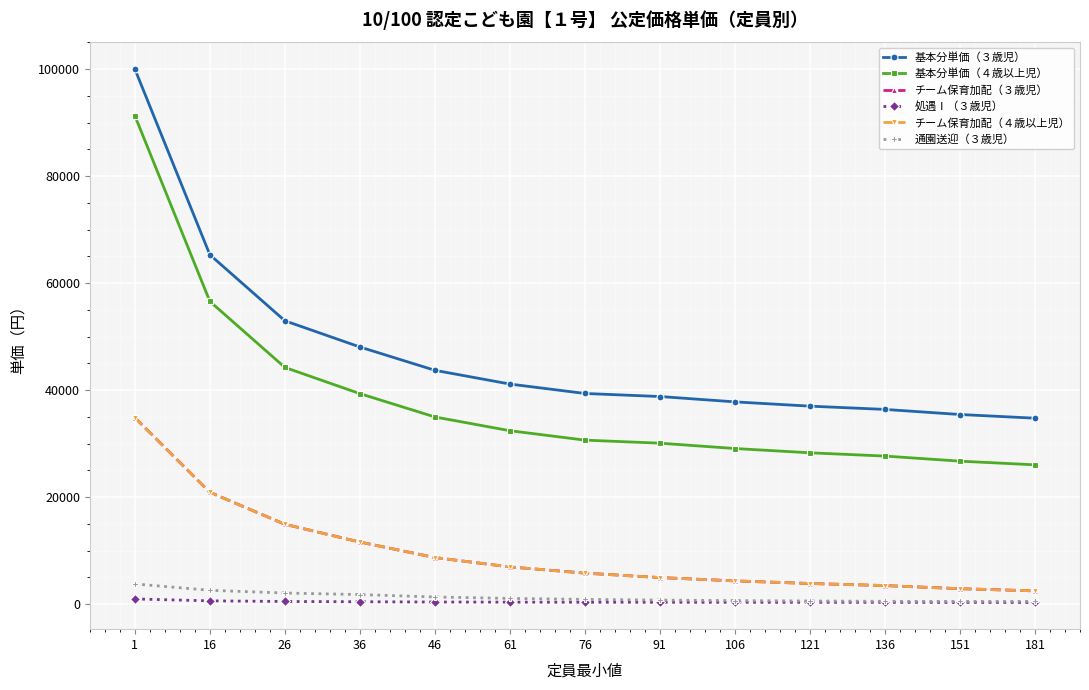

Rank the series by their maximum value, from highest to lowest.

基本分単価（３歳児）, 基本分単価（４歳以上児）, チーム保育加配（３歳児）, チーム保育加配（４歳以上児）, 通園送迎（３歳児）, 処遇Ⅰ（３歳児）